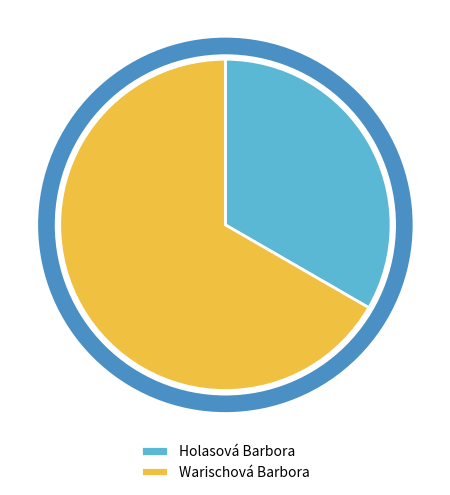

Approximately how many times larger is the value at Warischová Barbora compared to Holasová Barbora?

2.0